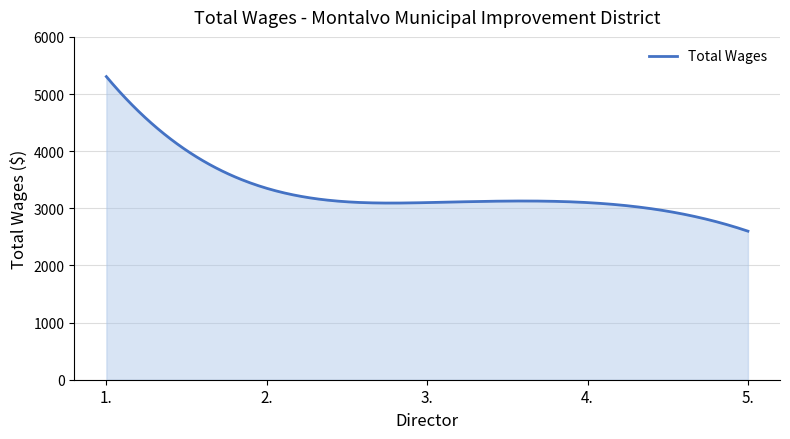

What is the difference between the second highest and second lowest values?

2648.0